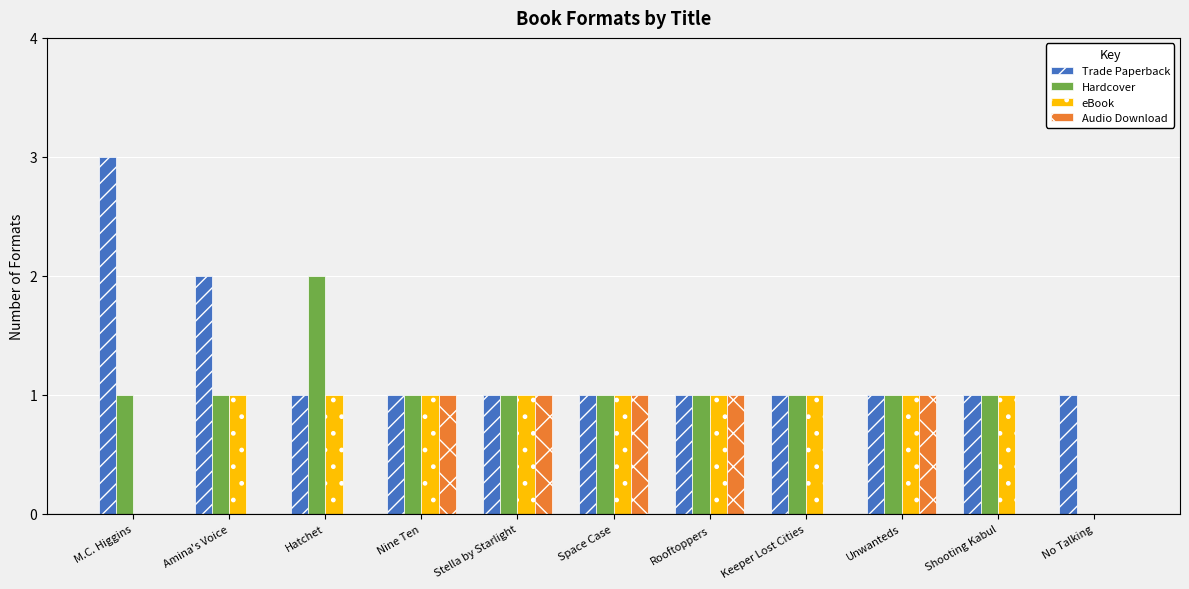

What is the sum of all Hardcover values?

11